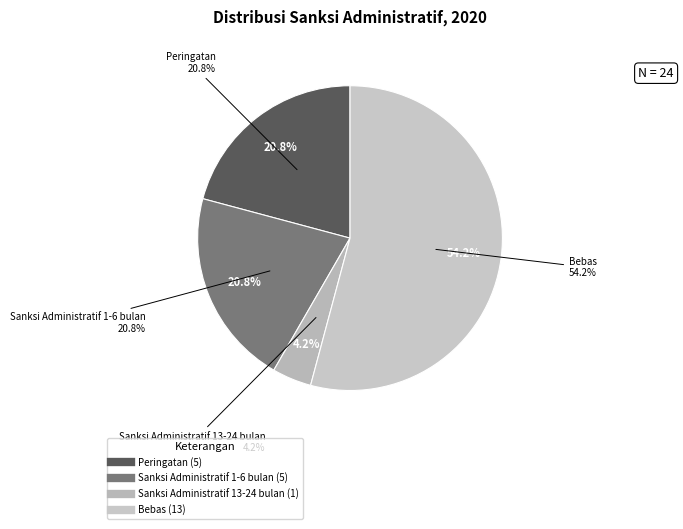

What is the ratio of the value at Bebas to the value at Sanksi Administratif 1-6 bulan?

2.6